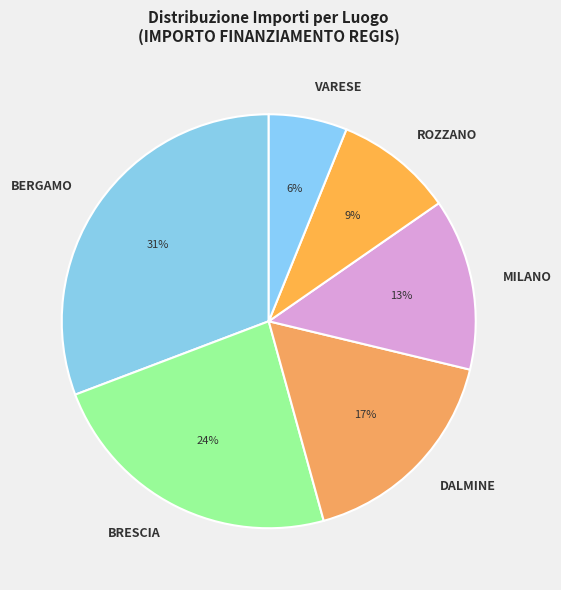

Which category has the biggest portion of the pie?

BERGAMO